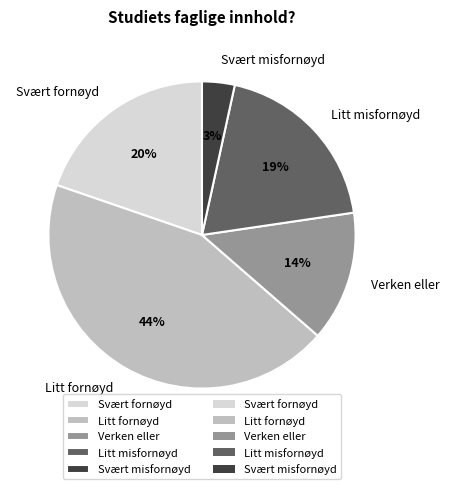

What is the smallest slice in the pie chart?

Svært misfornøyd